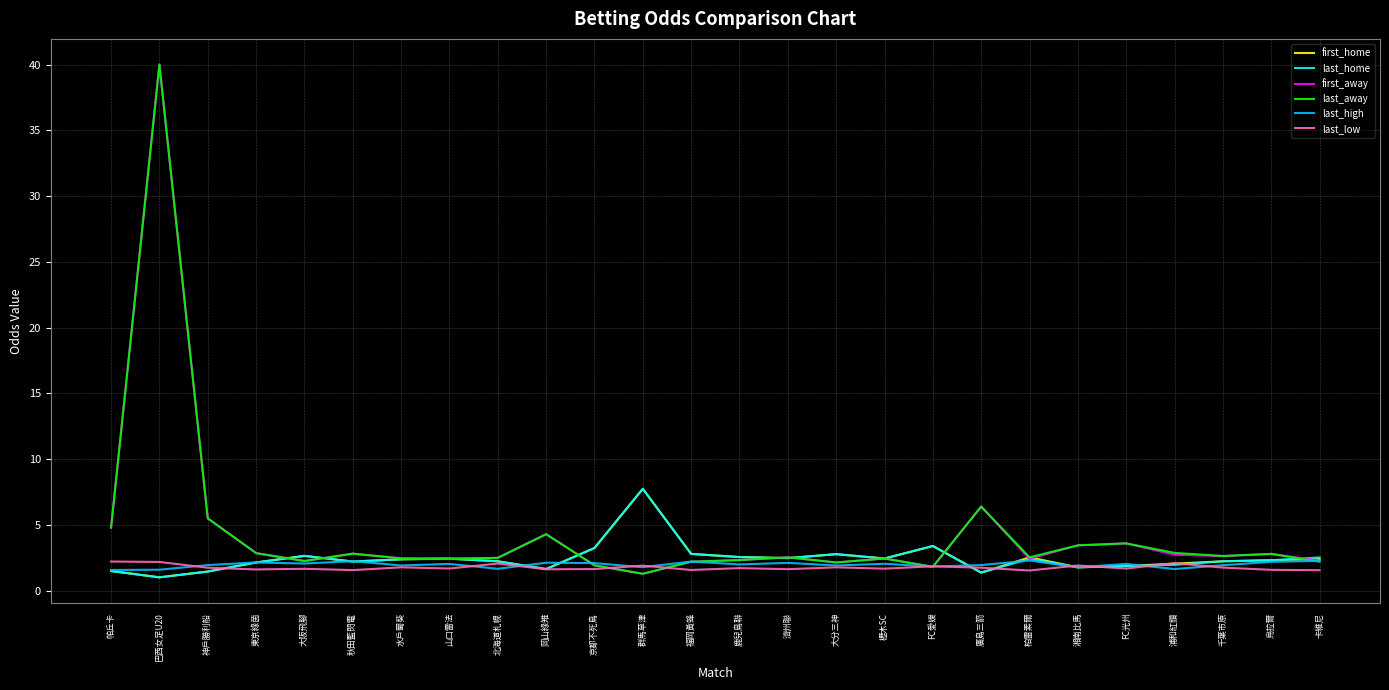

Read the last_low value at 大分三神.

1.8